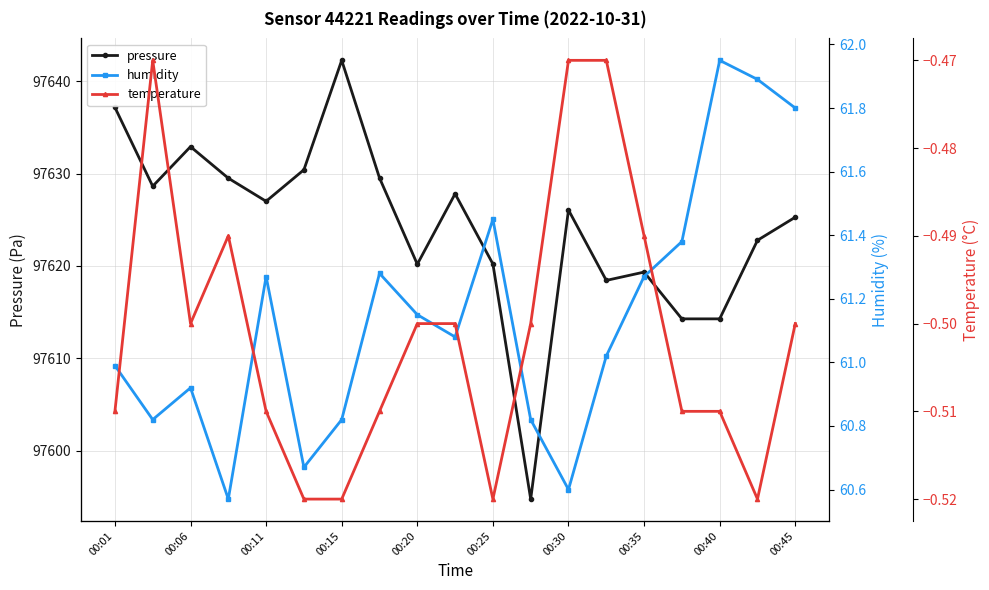

What are all the series names shown in the legend?

pressure, humidity, temperature